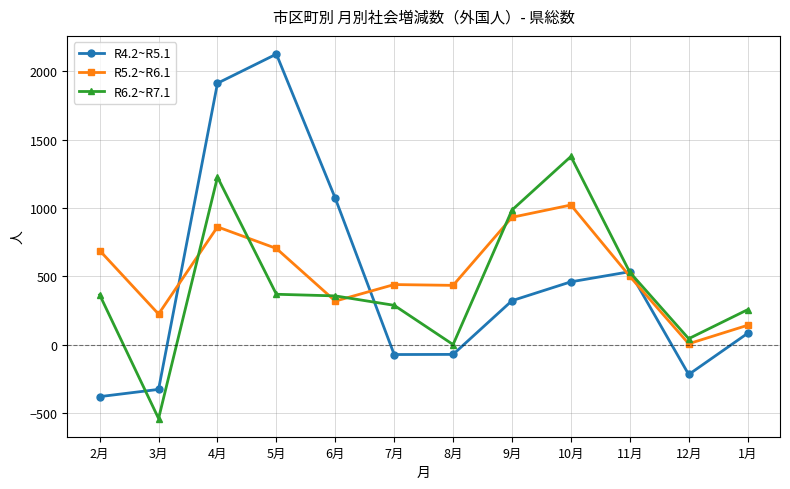

True or false: R5.2~R6.1 has a value of 1473 at 9月.

False